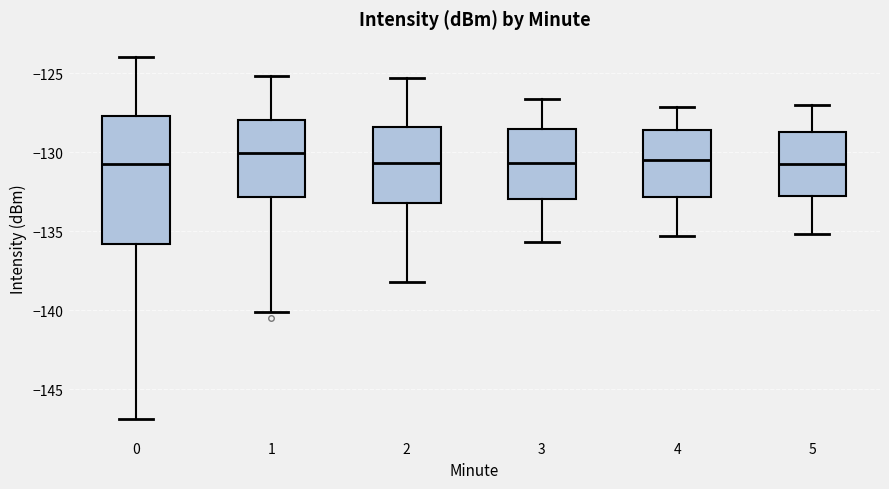

Comparing the boxes themselves (not the whiskers), which one is the tallest?

0